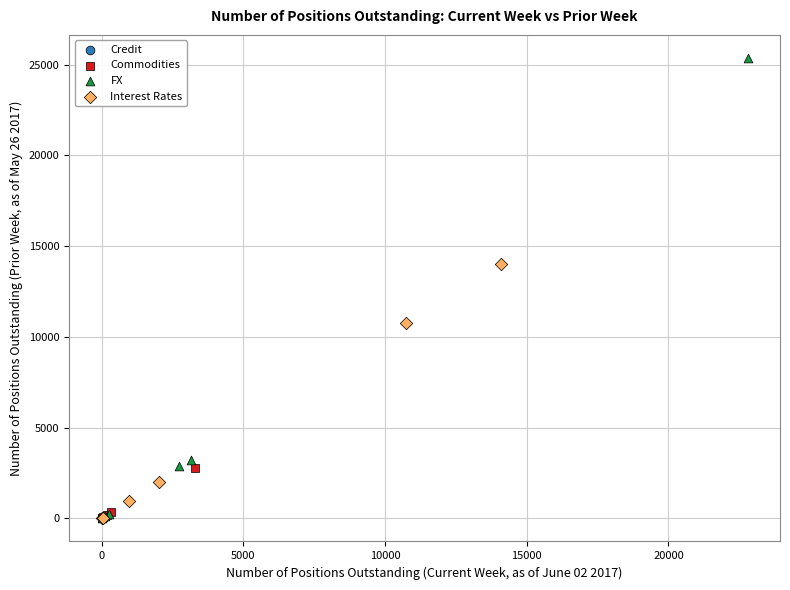

Which series contains the highest Y value?

FX